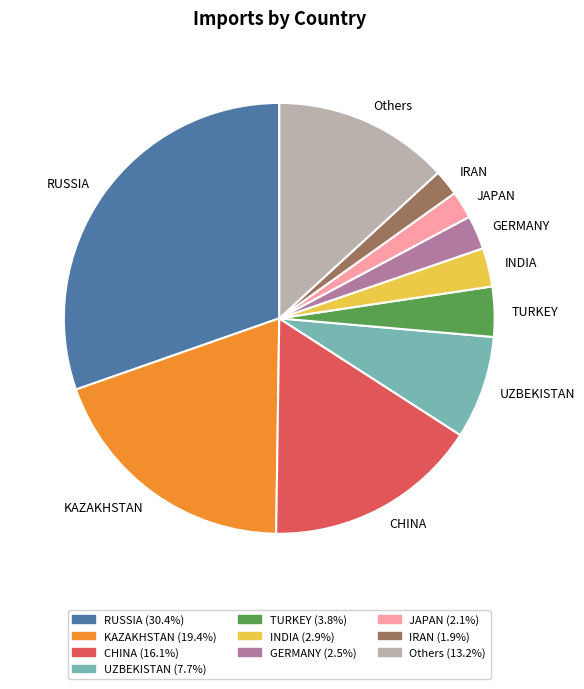

Approximately how many times larger is the value at KAZAKHSTAN compared to GERMANY?

7.6